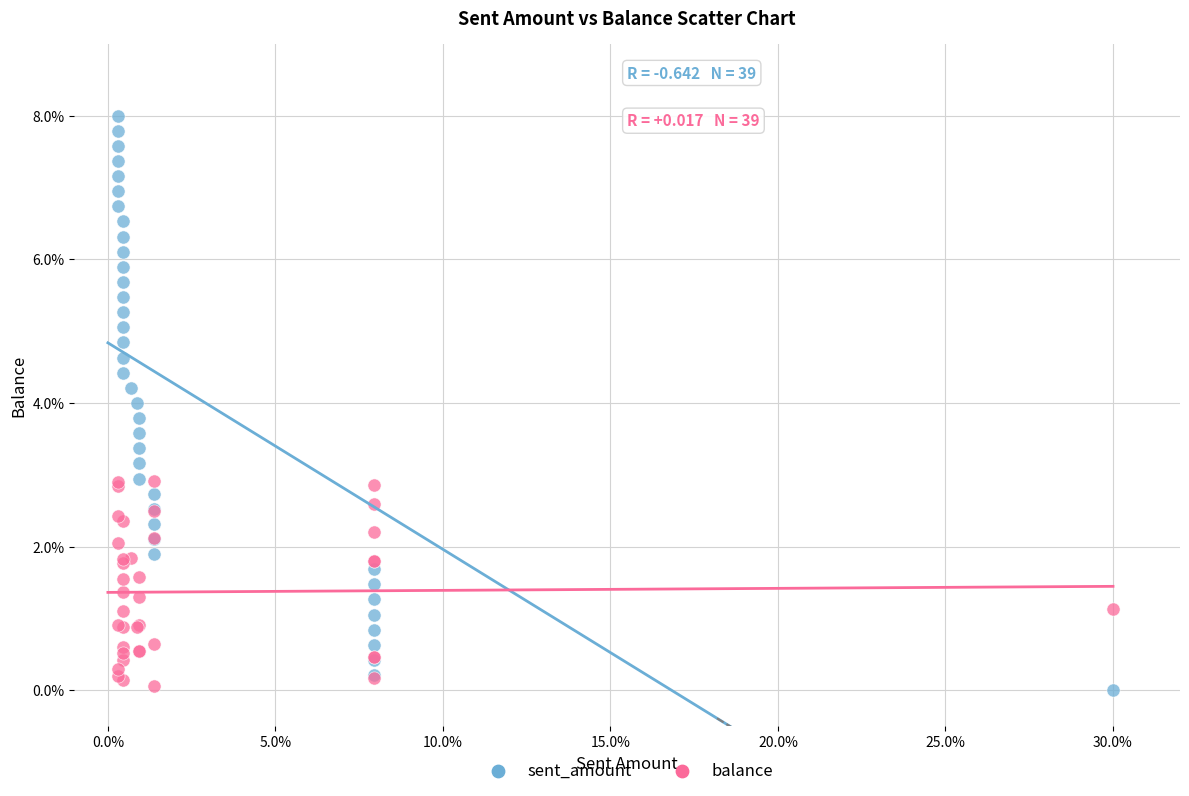

What is the X range (max minus min) for the scatter plot?

29.7